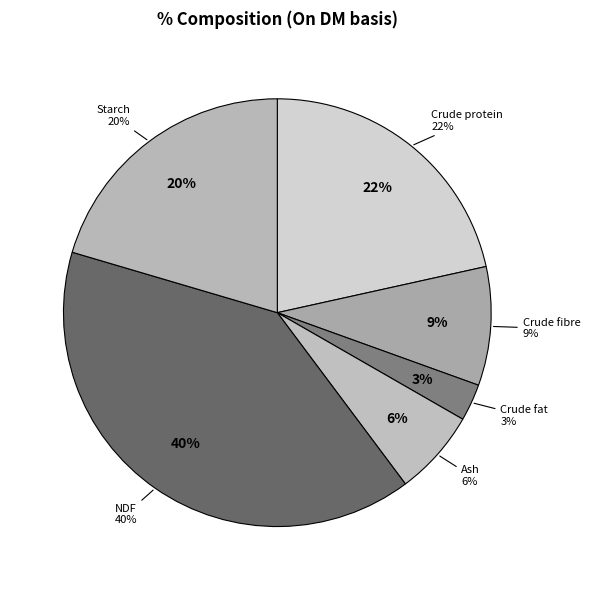

Is Crude fibre the majority of the pie?

No